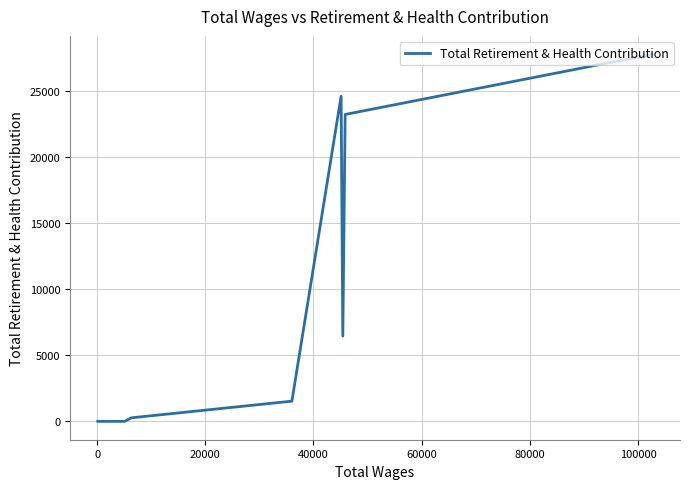

How many points are higher than both their immediate neighbors (excluding endpoints)?

1